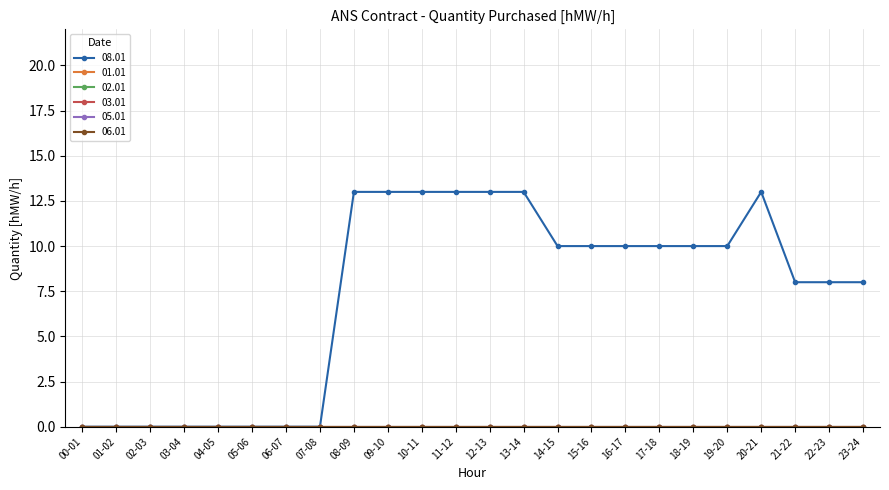

Which series has the widest spread of values?

08.01